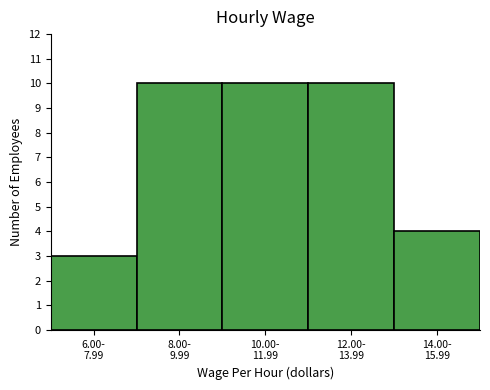

Reading left to right, list all the values displayed in this chart.

3	10	10	10	4